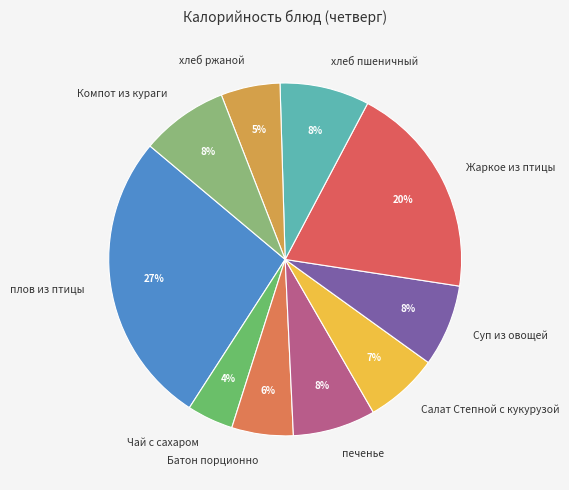

Is there a majority slice in this chart?

No